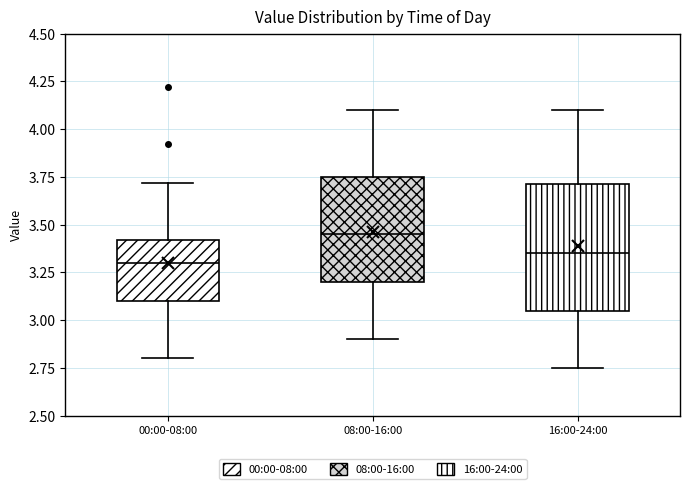

Reading left to right, read every box against the y-axis: the position of its median line, the range the box covers, and the ends of its whiskers. The values are not printed on the chart, so give them approximately, as read against the axis.

00:00-08:00: median 3.30, box 3.10 to 3.40, whiskers 2.80 to 3.70
08:00-16:00: median 3.45, box 3.20 to 3.75, whiskers 2.90 to 4.10
16:00-24:00: median 3.35, box 3.05 to 3.70, whiskers 2.75 to 4.10